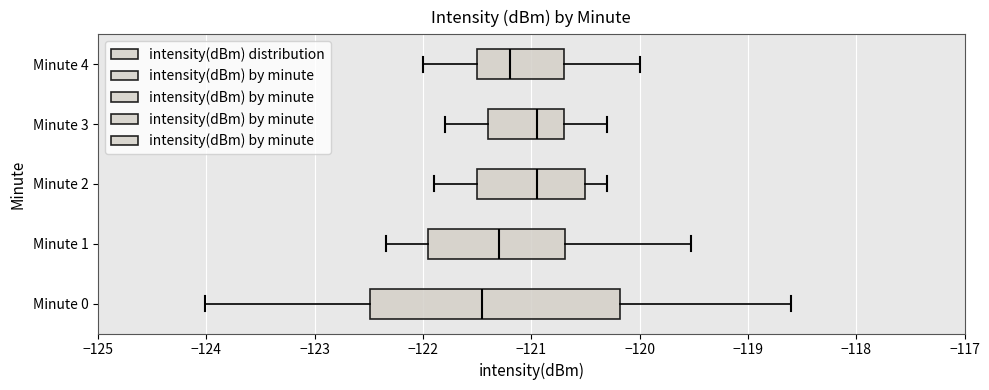

Where is the left edge of the box for Minute 3 on the x-axis? The values are not printed on the chart, so give them approximately, as read against the axis.

-121.4